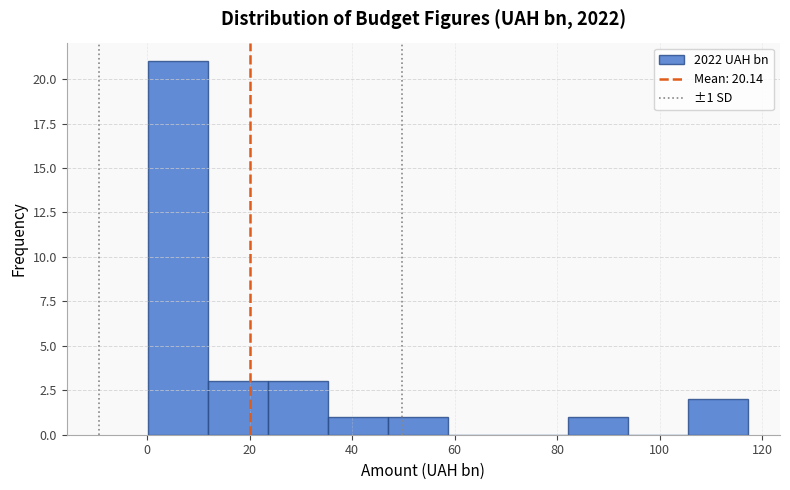

Over which range of the x-axis is the bar tallest?

0 to 12